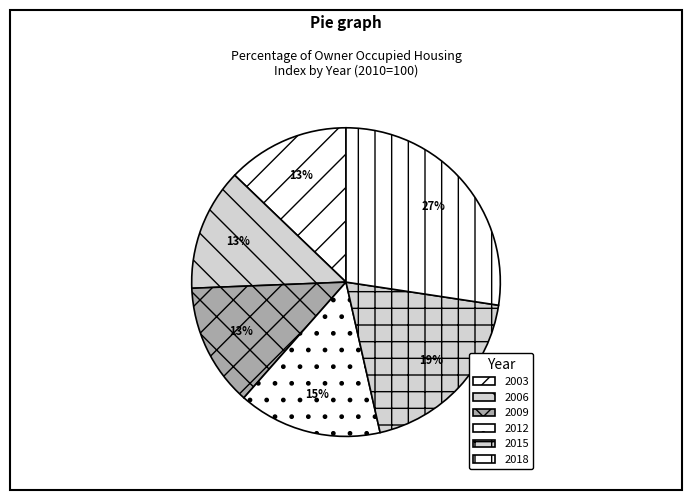

Which category has the biggest portion of the pie?

2018